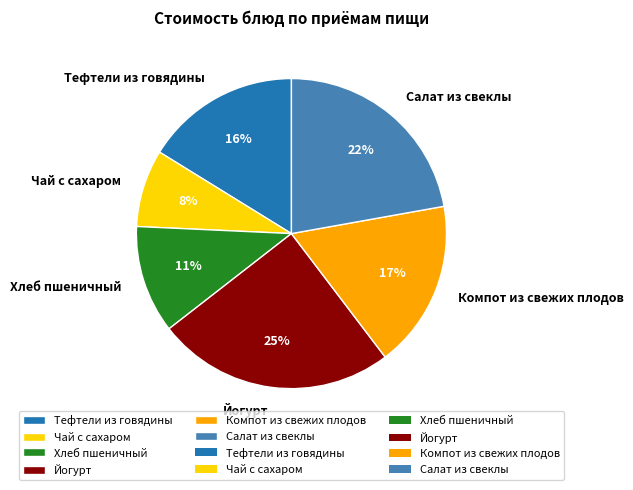

Rank the categories by value from lowest to highest.

Чай с сахаром, Хлеб пшеничный, Тефтели из говядины, Компот из свежих плодов, Салат из свеклы, Йогурт